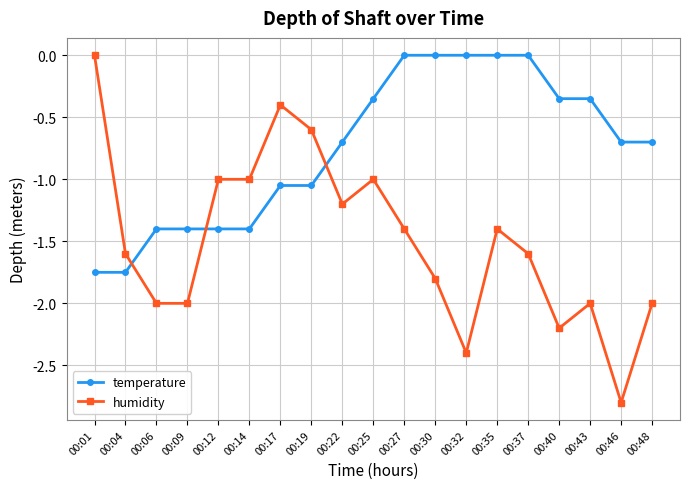

How many values in humidity are below zero?

18